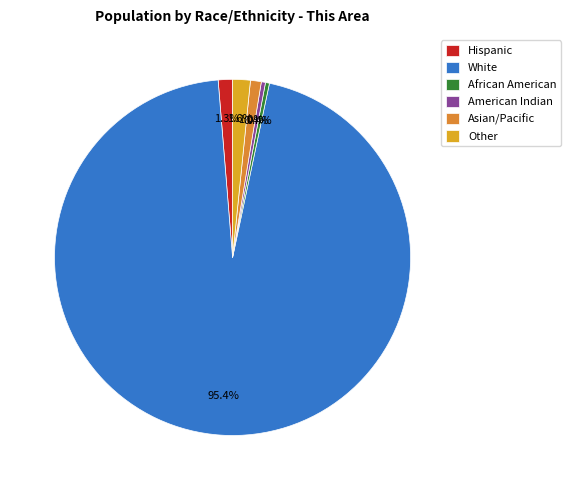

Which category has the smallest portion of the pie?

Black or African American alone